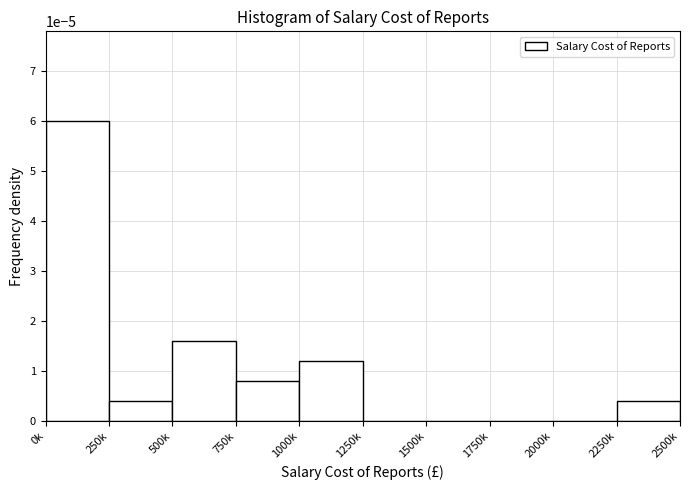

The value at 1750k is 0.0. True or false?

True